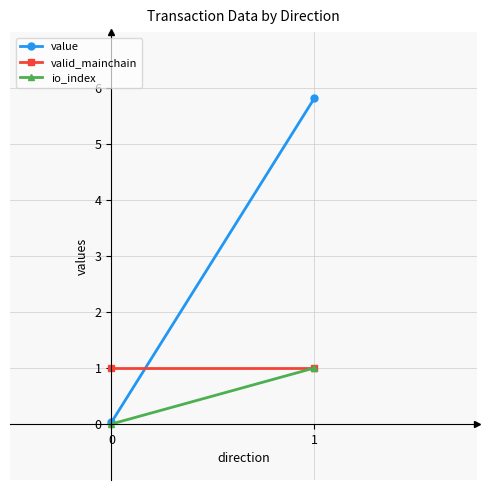

What is the value of the value point at the 2nd from the left?

5.8